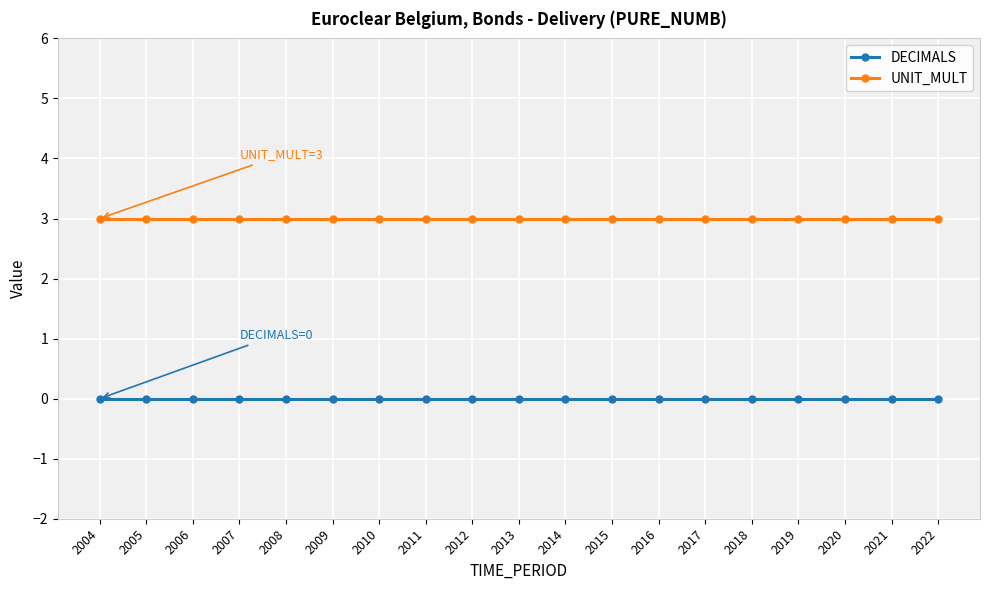

Rank the series by their average value, from highest to lowest.

UNIT_MULT, DECIMALS